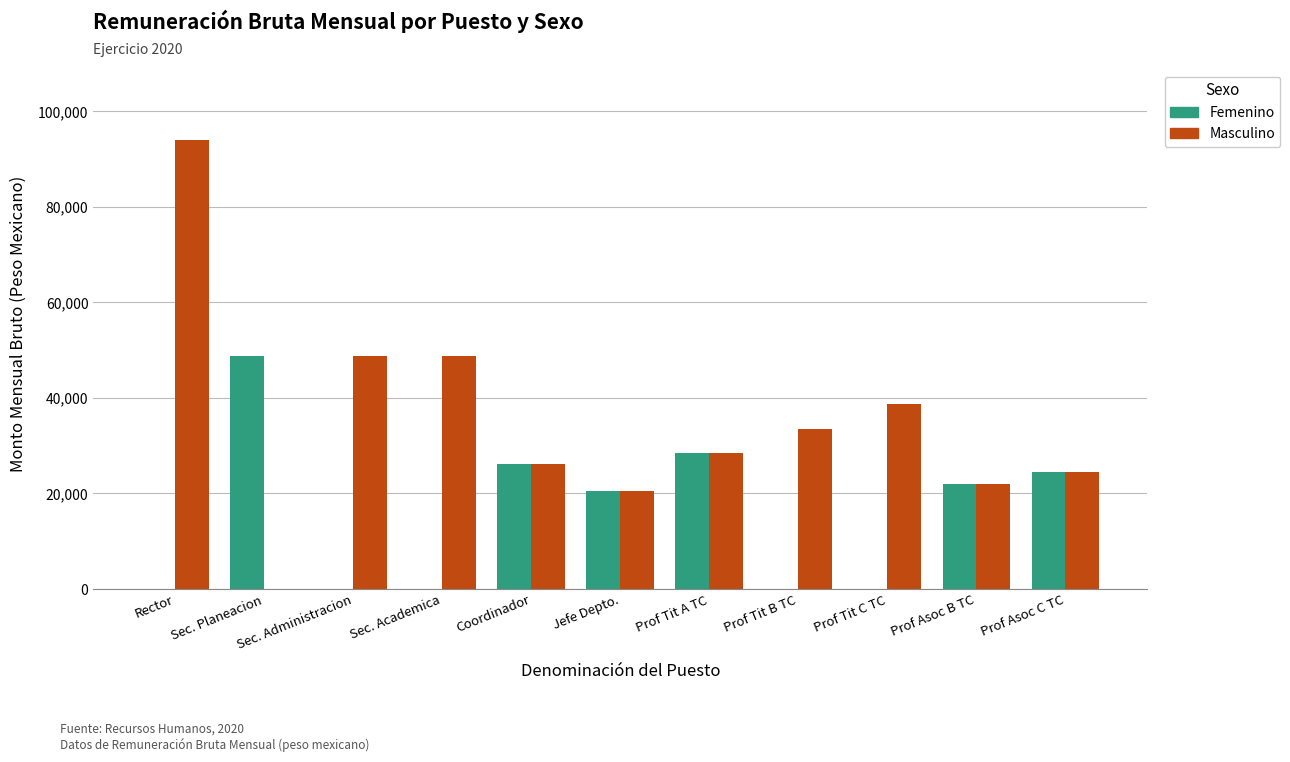

At which label does Femenino reach its peak?

Sec. Planeacion